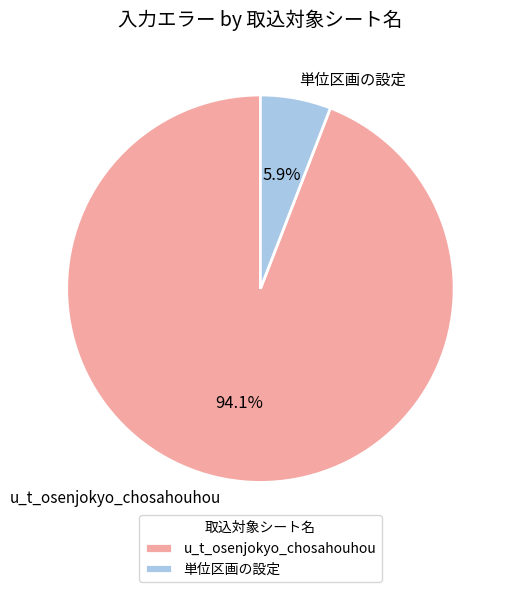

Rank the categories by value from highest to lowest.

u_t_osenjokyo_chosahouhou, 単位区画の設定